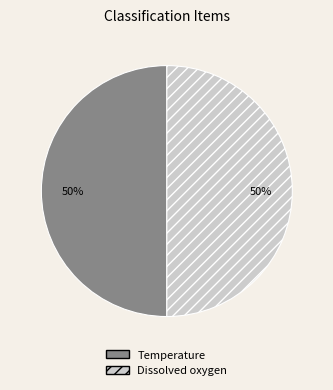

What is the ratio of the value at Temperature to the value at Dissolved oxygen?

1.0